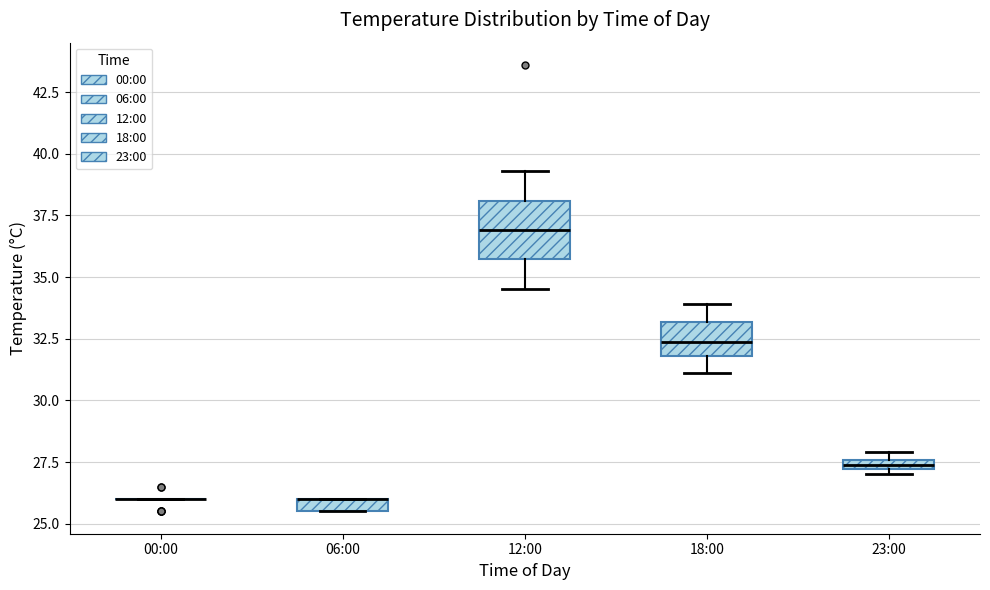

Where does the median line of the box for 18:00 sit on the y-axis? The values are not printed on the chart, so give them approximately, as read against the axis.

32.5